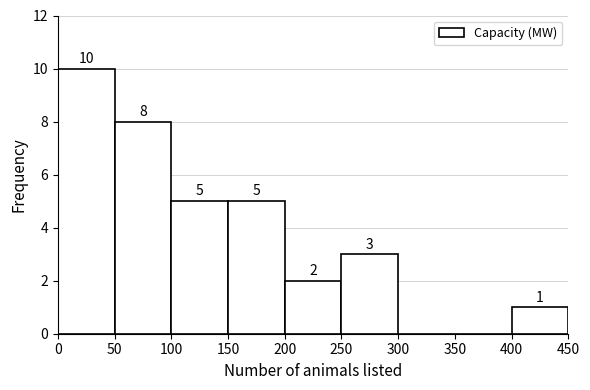

Over which range of the x-axis is the bar tallest?

0 to 50